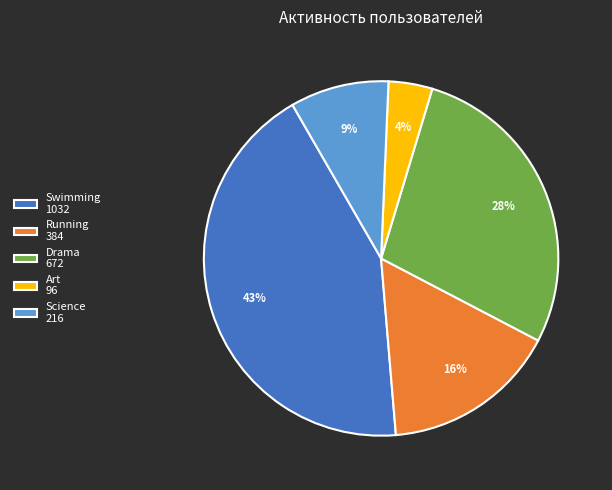

Rank the categories by value from highest to lowest.

Swimming 1032, Drama 672, Running 384, Science 216, Art 96